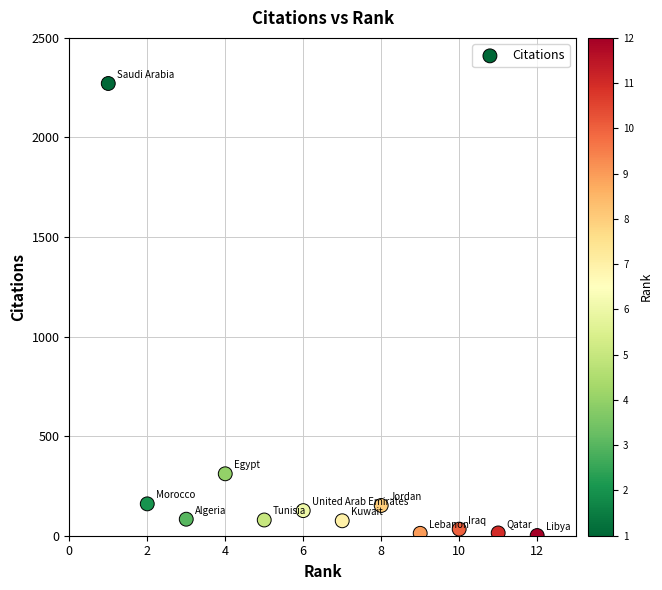

What Y value in the scatter plot is closest to 1136?

311